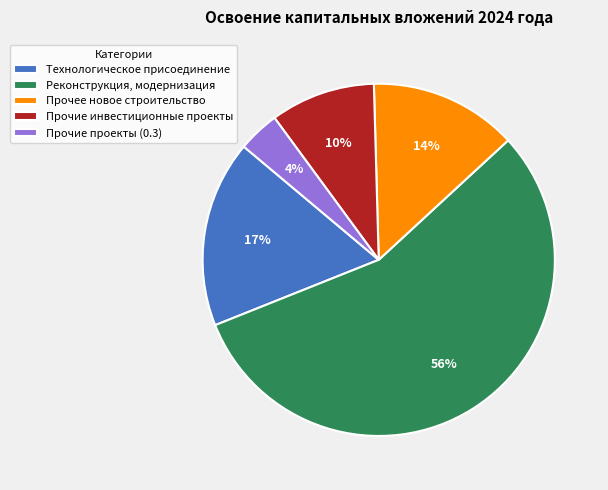

The Технологическое присоединение slice represents 3% of the pie. True or false?

False